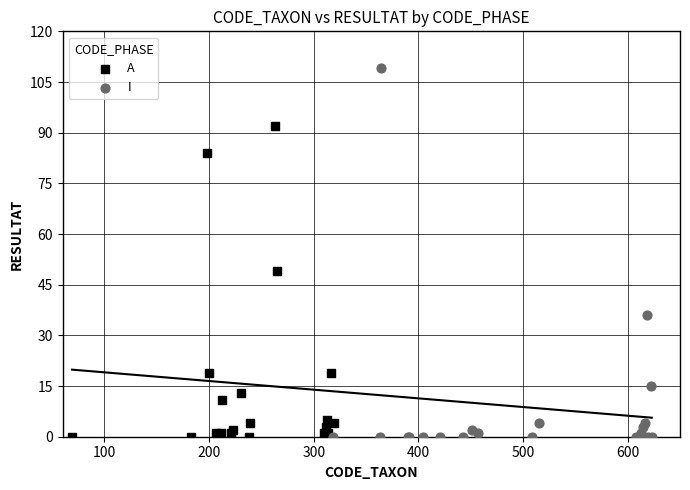

Which series contains the highest Y value?

I